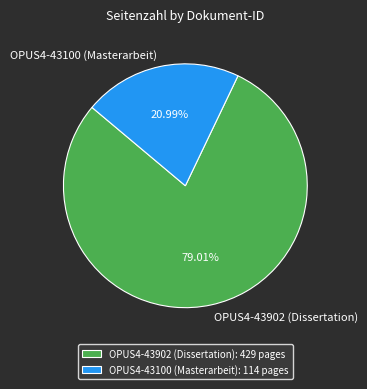

The OPUS4-43902 (Dissertation) slice represents 90% of the pie. True or false?

False